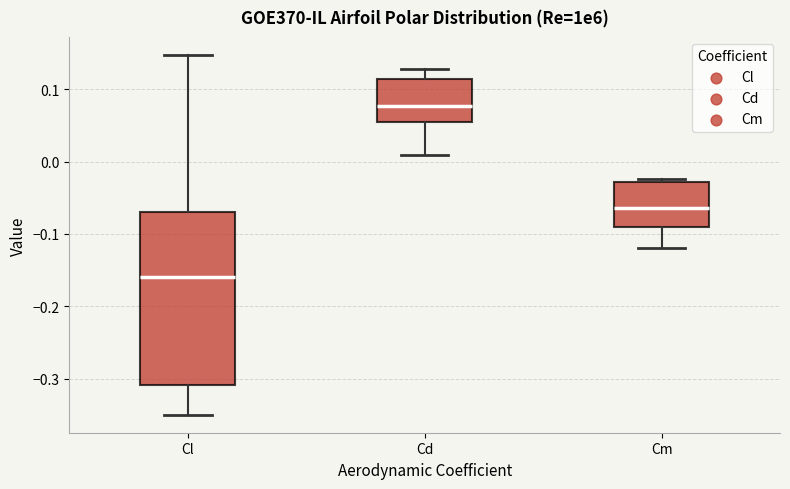

Comparing the boxes themselves (not the whiskers), which one is the tallest?

Cl